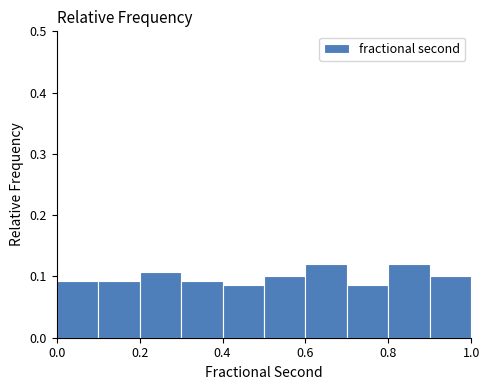

Reading left to right, list every bar in this chart as the range it spans on the x-axis followed by its height. The values are not printed on the chart, so give them approximately, as read against the axis.

0.0 to 0.1: 0.09
0.1 to 0.2: 0.09
0.2 to 0.3: 0.11
0.3 to 0.4: 0.09
0.4 to 0.5: 0.09
0.5 to 0.6: 0.10
0.6 to 0.7: 0.12
0.7 to 0.8: 0.09
0.8 to 0.9: 0.12
0.9 to 1.0: 0.10